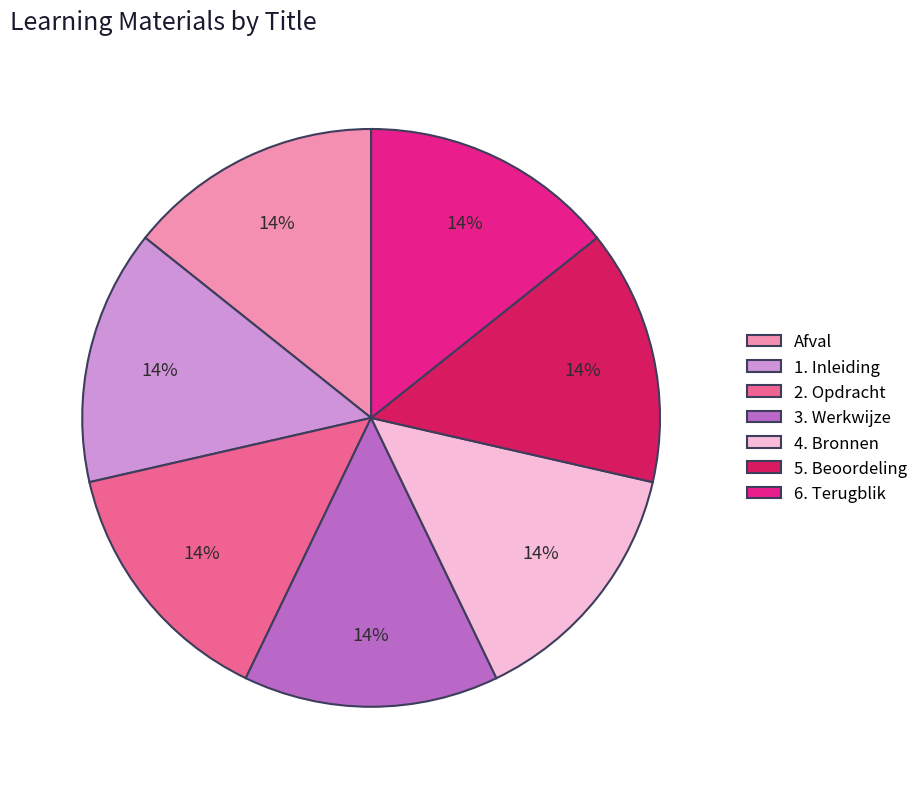

Is the sum of 1. Inleiding and 3. Werkwijze greater than half?

No